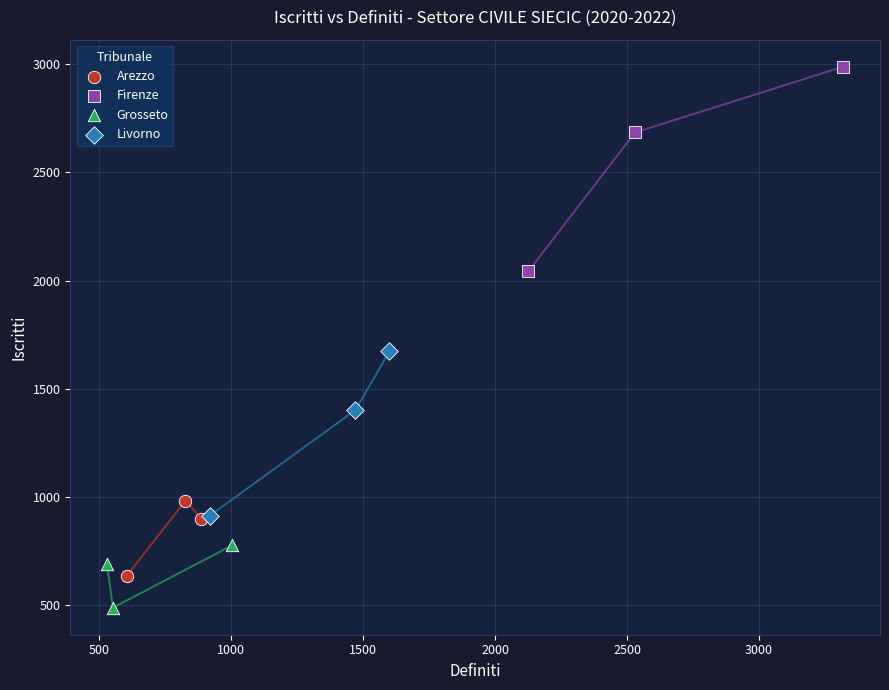

Which series has the widest spread of Y values?

Firenze